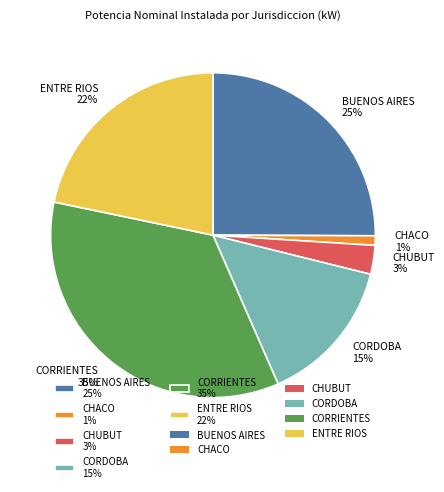

Rank the categories by value from lowest to highest.

CHACO 1%, CHUBUT 3%, CORDOBA 15%, ENTRE RIOS 22%, BUENOS AIRES 25%, CORRIENTES 35%